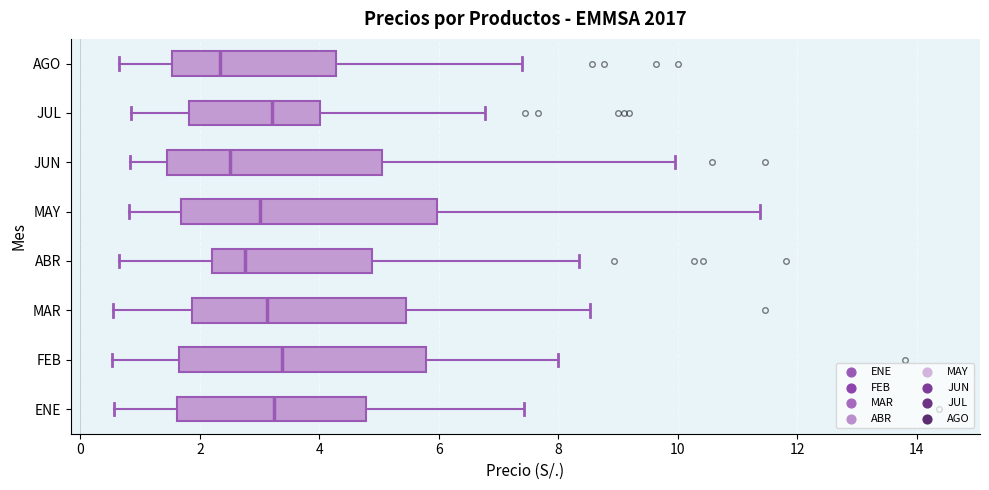

Where is the right edge of the box for MAY on the x-axis? The values are not printed on the chart, so give them approximately, as read against the axis.

6.0